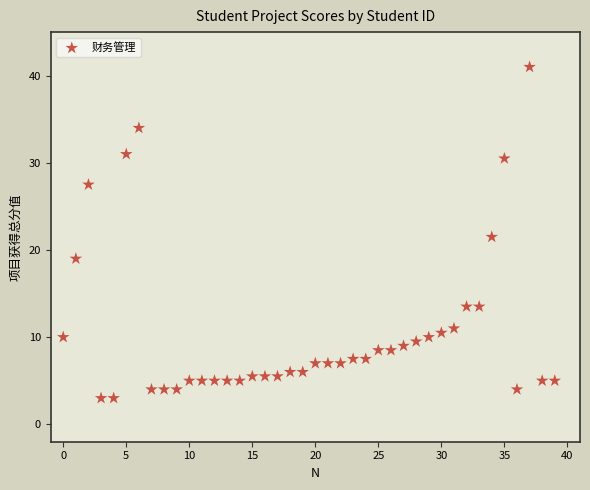

What Y value in the scatter plot is closest to 22?

21.5